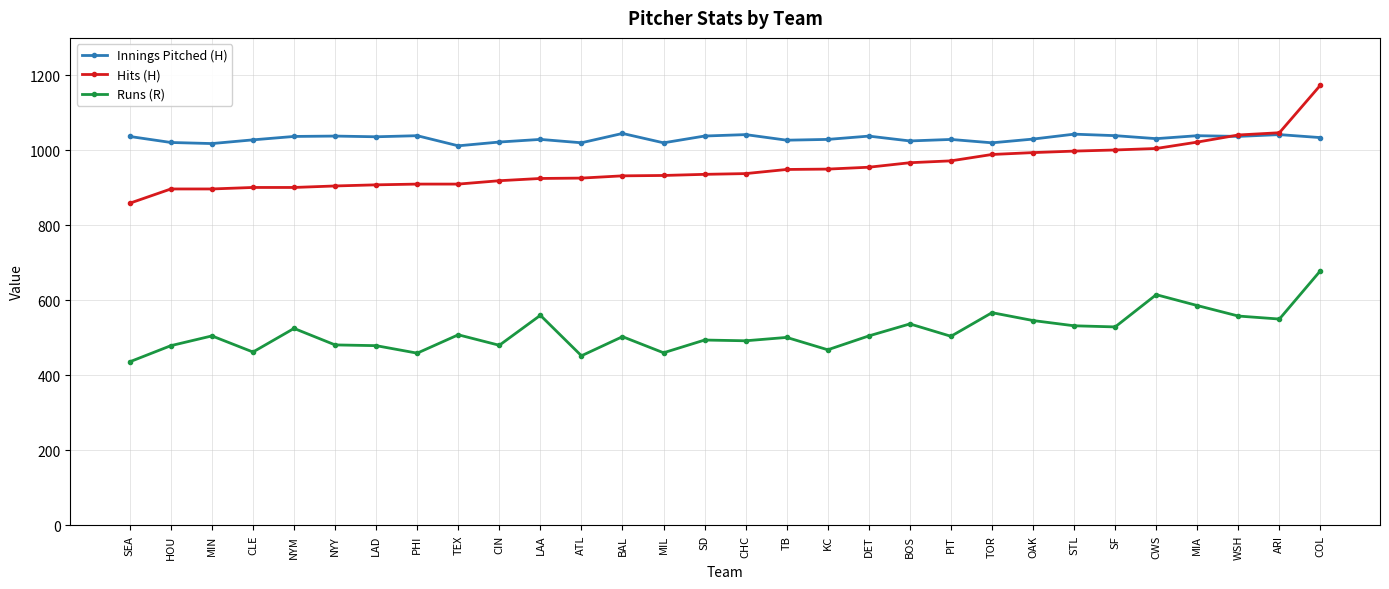

Rank the series at NYY from highest to lowest value.

Innings Pitched (H), Hits (H), Runs (R)